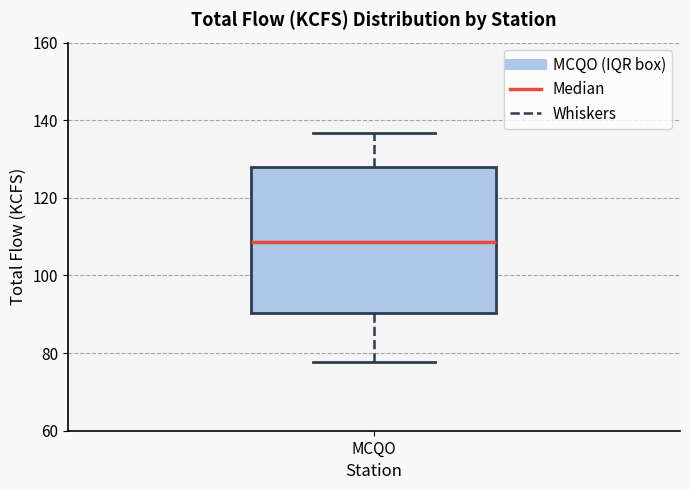

Transcribe this box plot: give where the median line is, the range the box spans, and where the two whiskers end, as read against the y-axis. The values are not printed on the chart, so give them approximately, as read against the axis.

median 108, box 90 to 128, whiskers 78 to 136